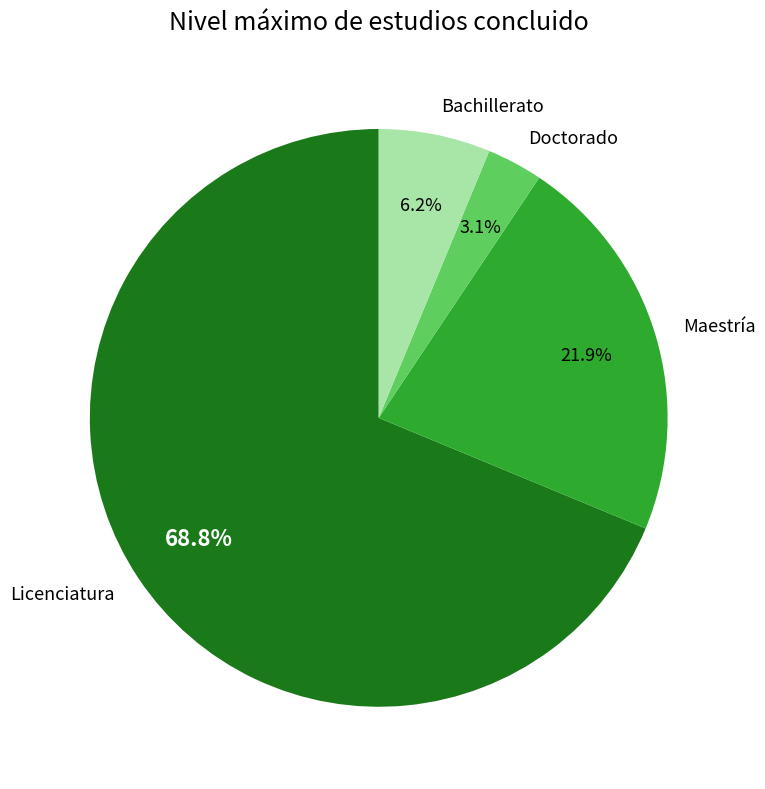

Which category has the biggest portion of the pie?

Licenciatura